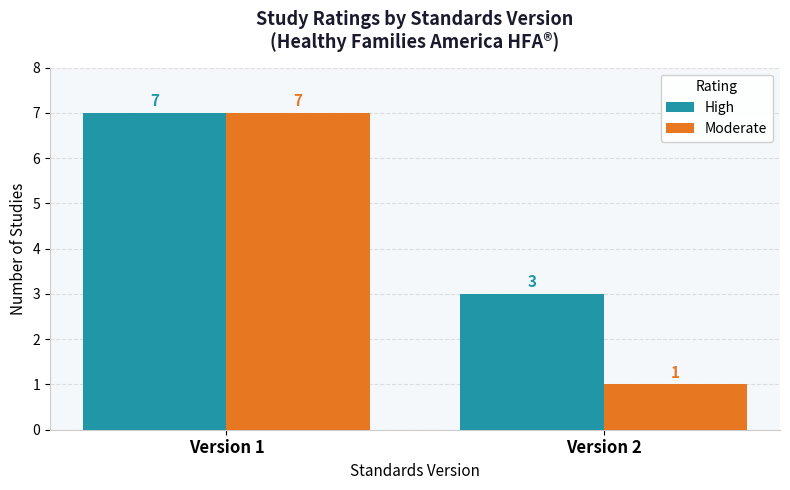

Reading left to right, extract all data points from this chart.

High: 7	3
Moderate: 7	1